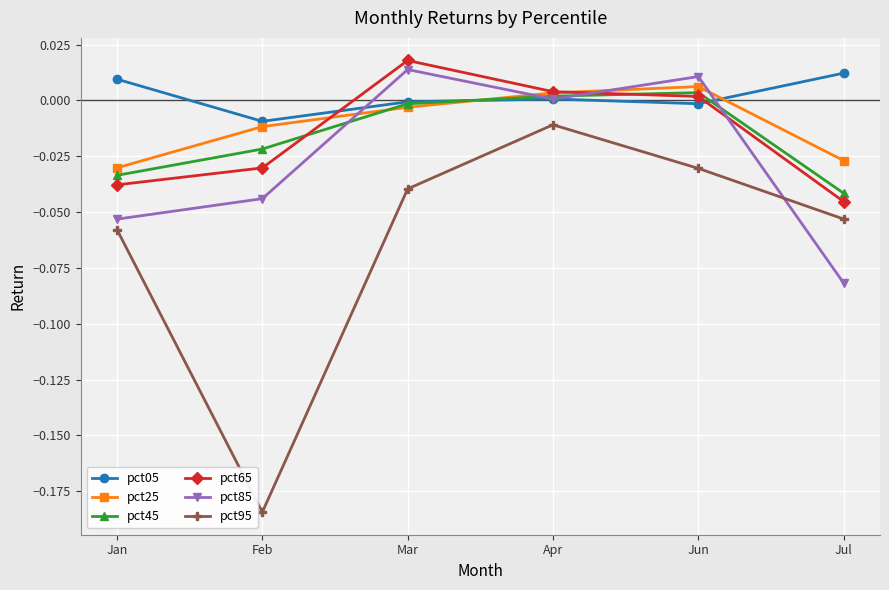

After their last crossing, which series has the higher values: pct05 or pct65?

pct05